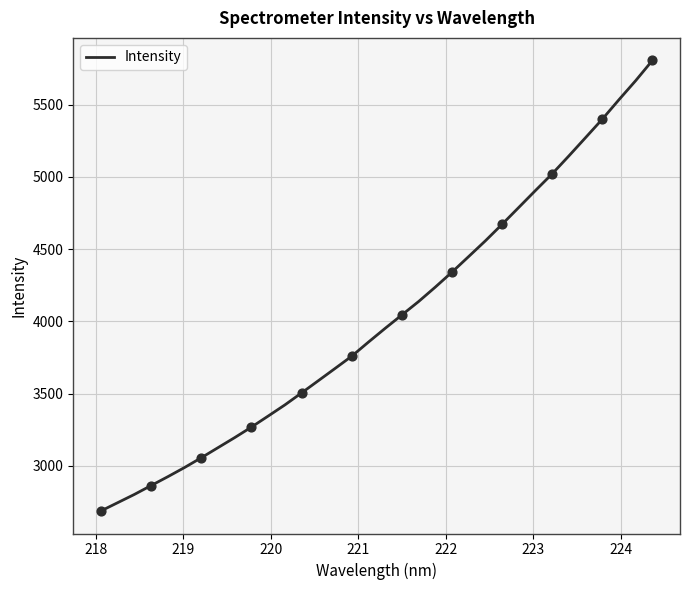

What is the greatest value displayed?

5805.5